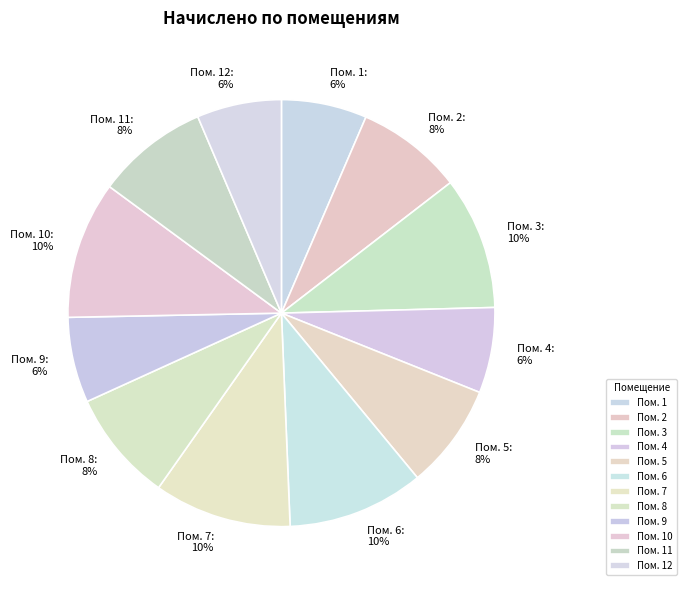

Is it true that Пом. 2 is 8% of the pie?

True